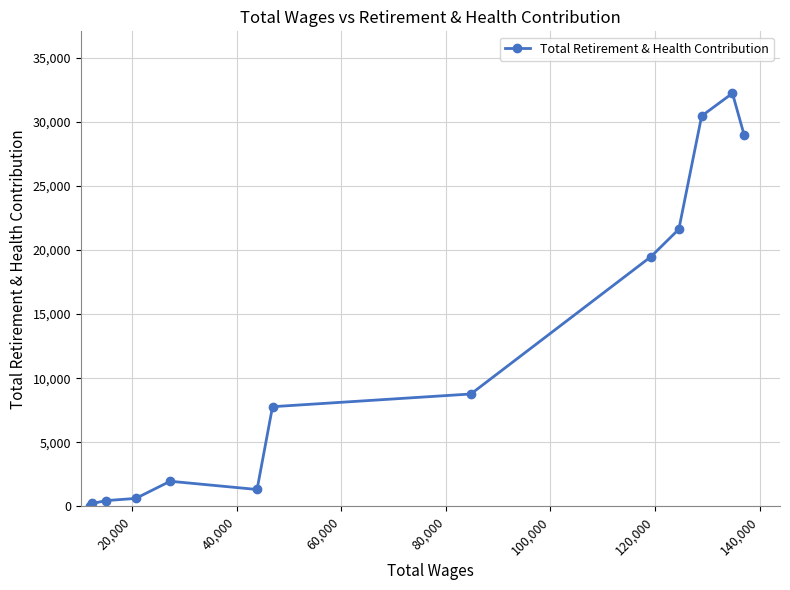

What is the sum of all values?

153907